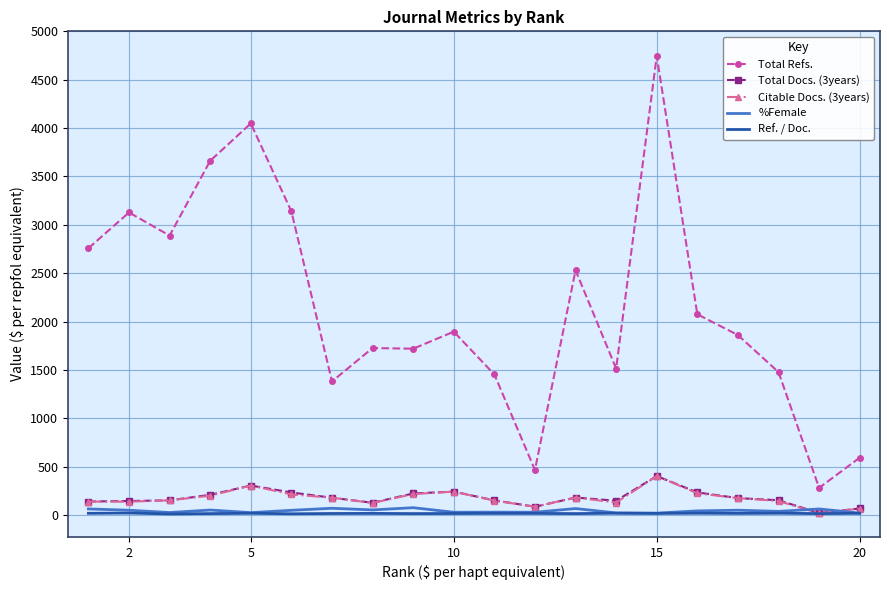

True or false: Total Refs. and Ref. / Doc. cross at least once.

False